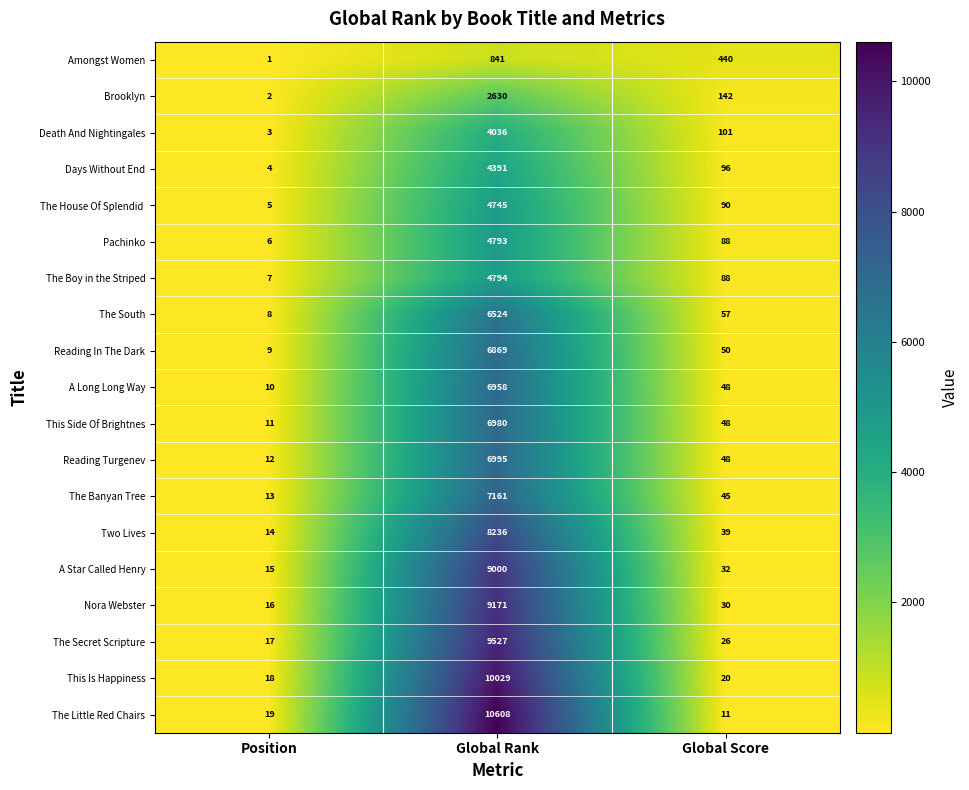

Which series has the widest spread of values?

The Little Red Chairs